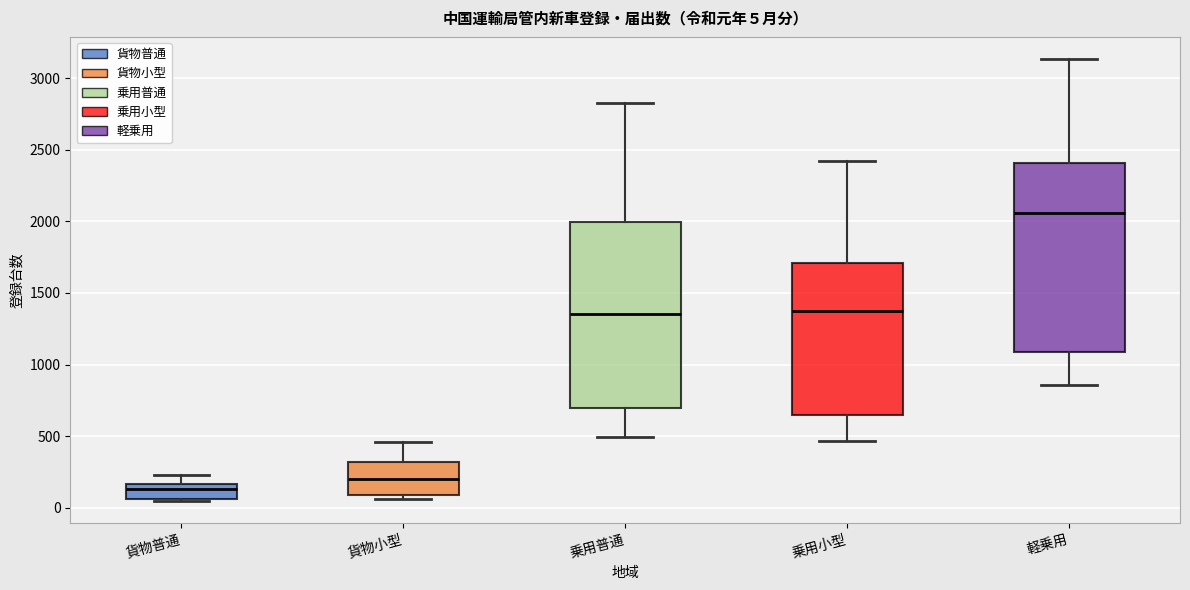

Which box has the highest median line?

軽乗用